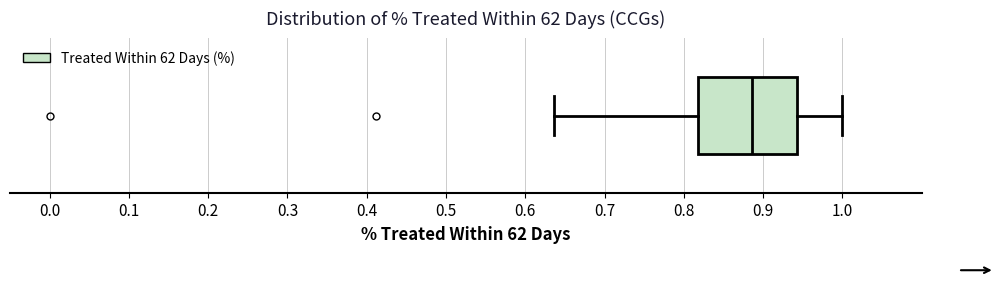

Where is the left edge of the box on the x-axis? The values are not printed on the chart, so give them approximately, as read against the axis.

0.82